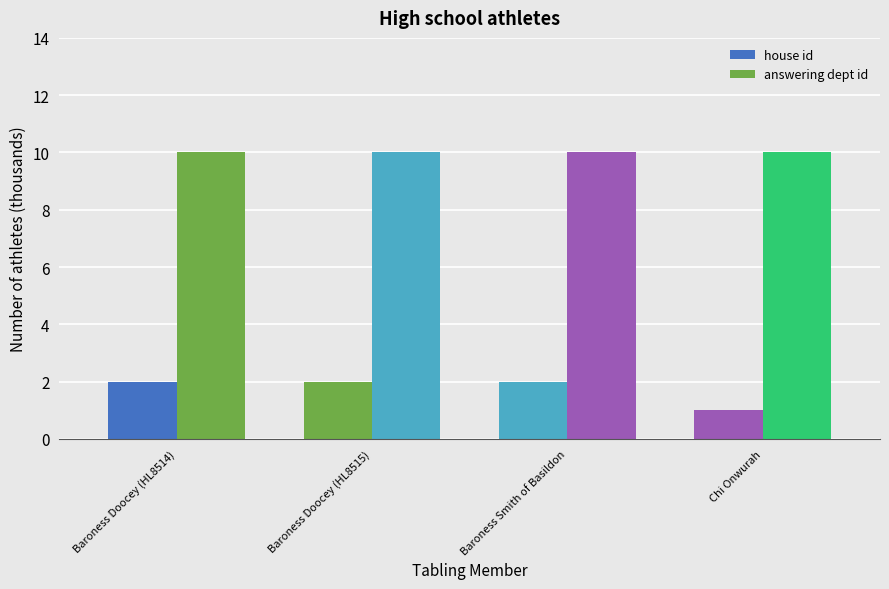

How many bars are there in each group?

2